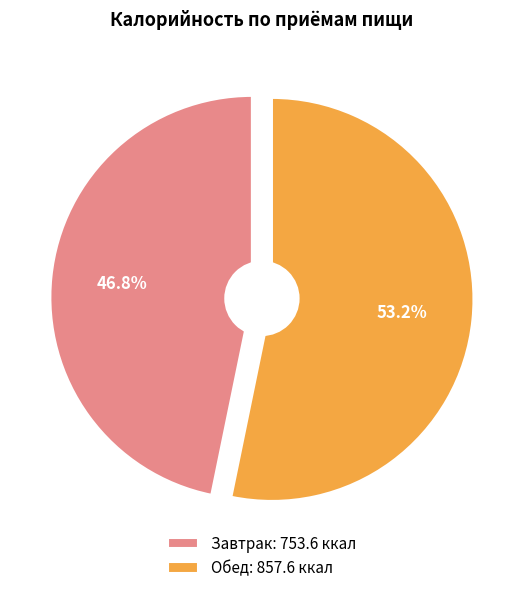

To the nearest percent, what portion does Обед represent?

53%